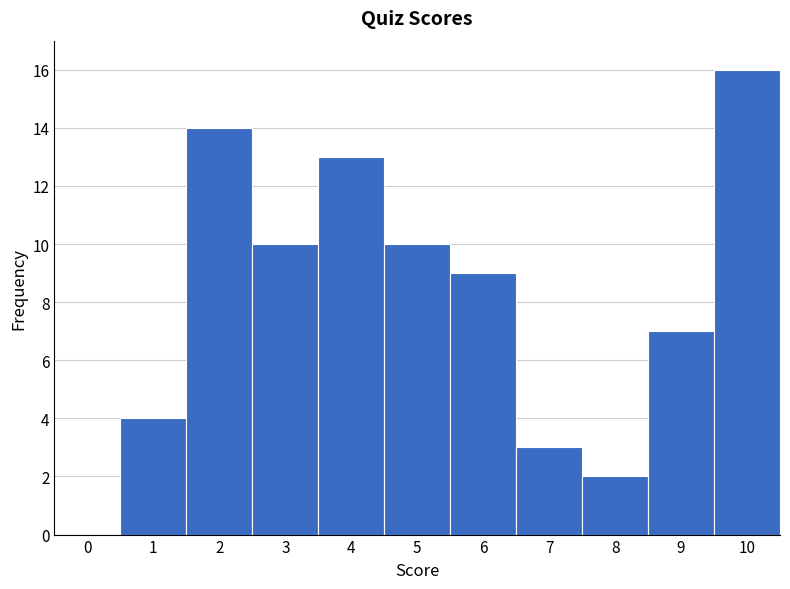

How tall is the bar that spans 0.5 to 1.5 on the x-axis? The values are not printed on the chart, so give them approximately, as read against the axis.

4